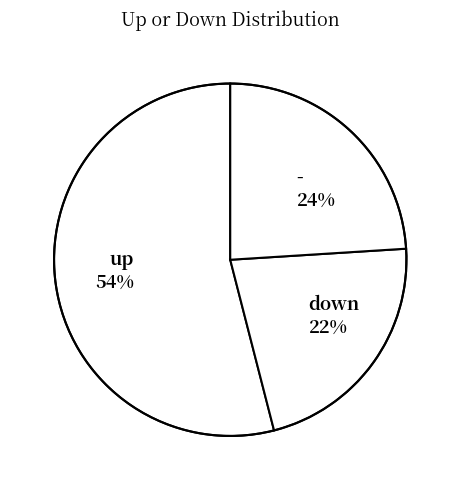

How many segments does this pie chart have?

3